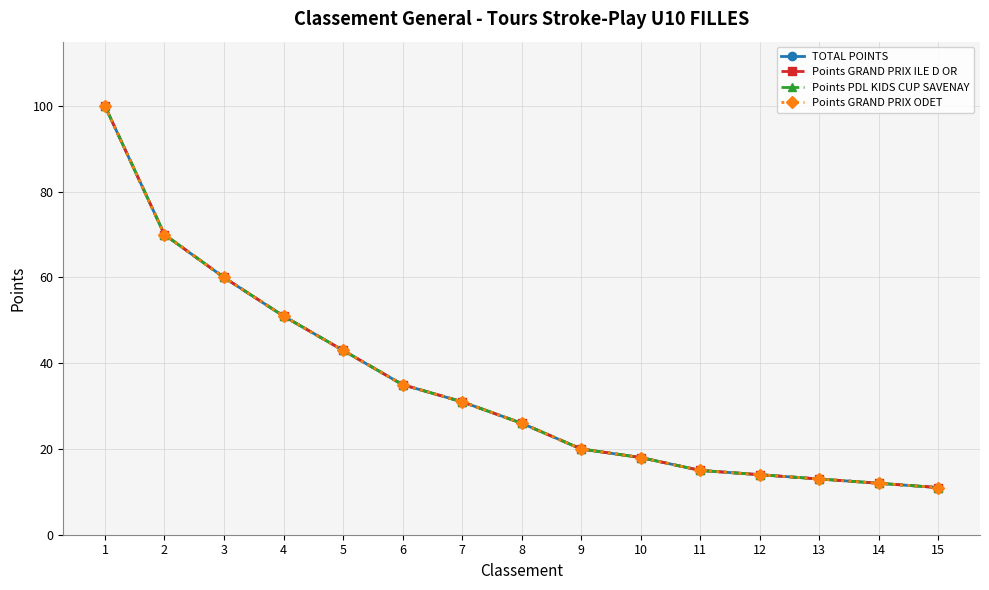

What is the highest value of the TOTAL POINTS series?

100